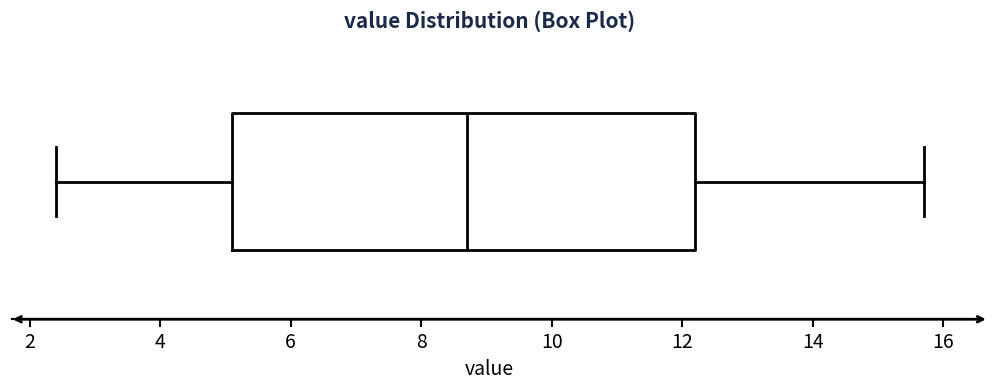

Where does the left whisker of the box end on the x-axis? The values are not printed on the chart, so give them approximately, as read against the axis.

2.4